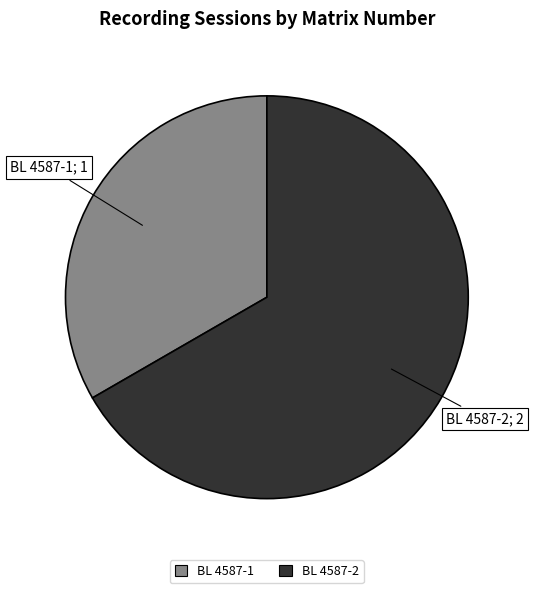

Does BL 4587-1 account for over 50% of the chart?

No